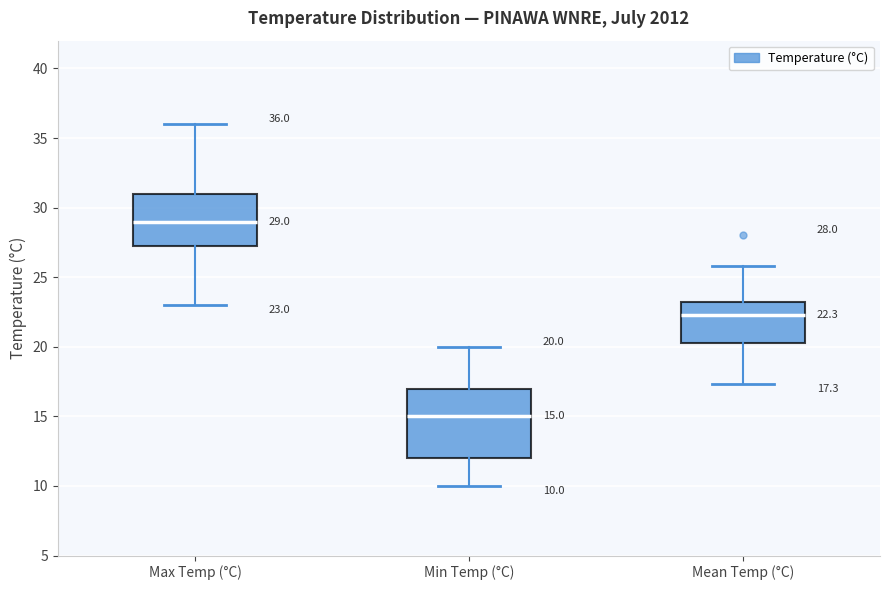

Which box has the highest median line?

Max Temp (°C)